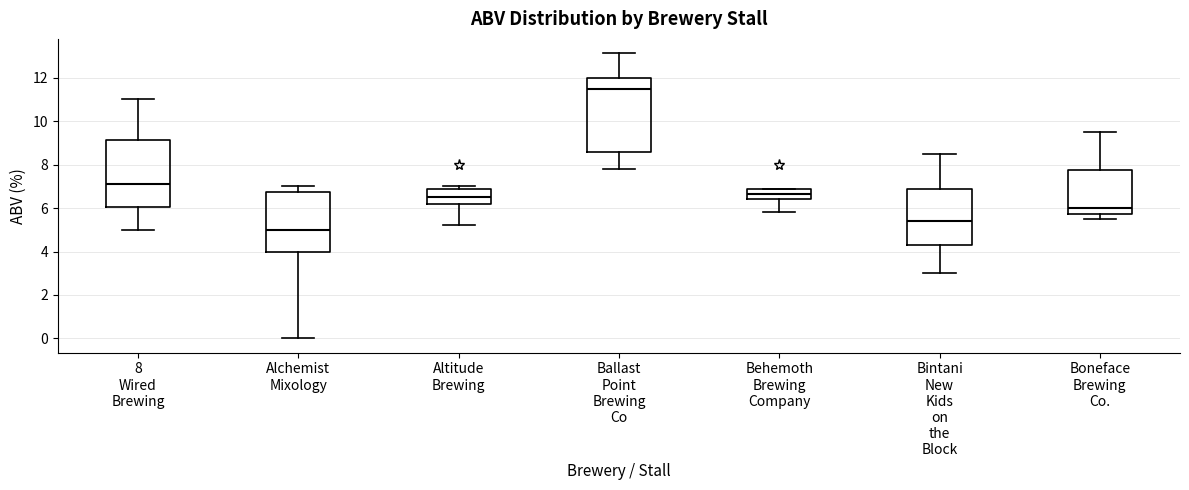

Reading left to right, transcribe this box plot: for each box, give where its median line is, the range the box spans, and where its two whiskers end, as read against the y-axis. The values are not printed on the chart, so give them approximately, as read against the axis.

8 Wired Brewing: median 7.2, box 6.0 to 9.2, whiskers 5.0 to 11.0
Alchemist Mixology: median 5.0, box 4.0 to 6.8, whiskers 0.0 to 7.0
Altitude Brewing: median 6.6, box 6.2 to 6.8, whiskers 5.2 to 7.0
Ballast Point Brewing Co: median 11.6, box 8.6 to 12.0, whiskers 7.8 to 13.2
Behemoth Brewing Company: median 6.6, box 6.4 to 6.8, whiskers 5.8 to 7.0
Bintani New Kids on the Block: median 5.4, box 4.4 to 7.0, whiskers 3.0 to 8.6
Boneface Brewing Co.: median 6.0, box 5.8 to 7.8, whiskers 5.6 to 9.6